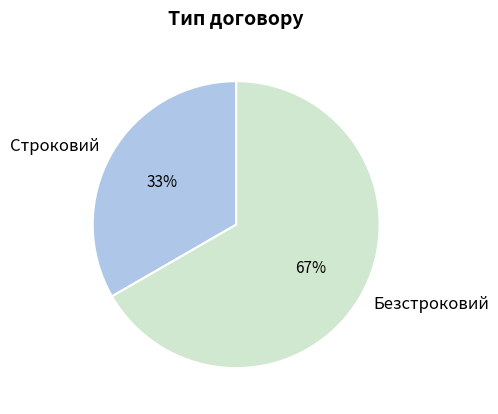

True or false: Безстроковий accounts for 67% of the total.

True